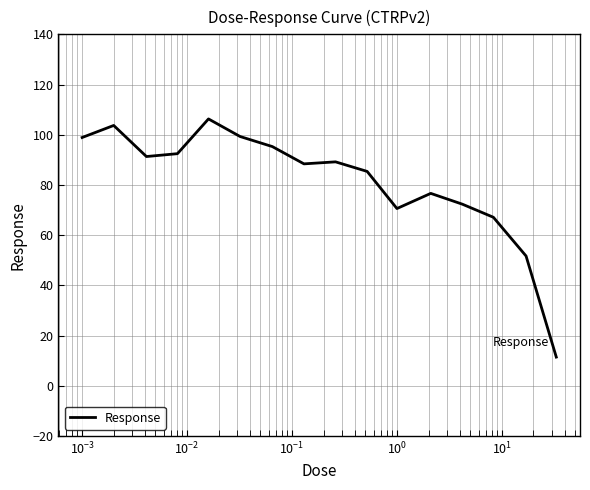

What is the greatest value displayed?

106.3